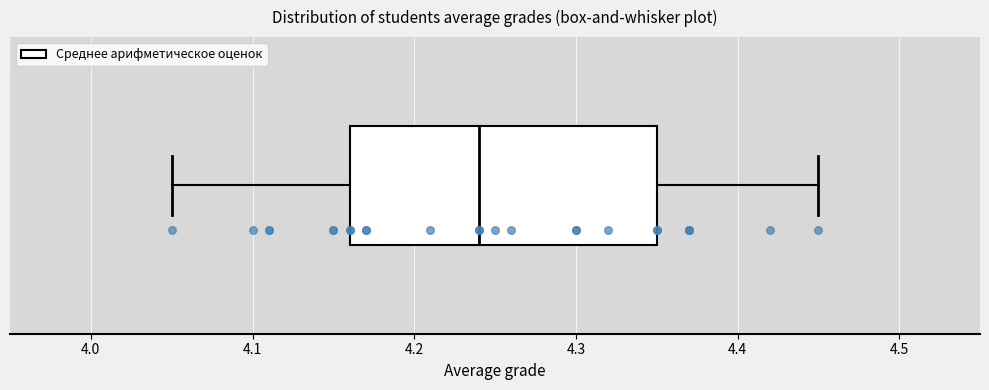

Read this box plot against the x-axis: the position of the median line, the range covered by the box, and the ends of both whiskers. The values are not printed on the chart, so give them approximately, as read against the axis.

median 4.24, box 4.16 to 4.35, whiskers 4.05 to 4.45